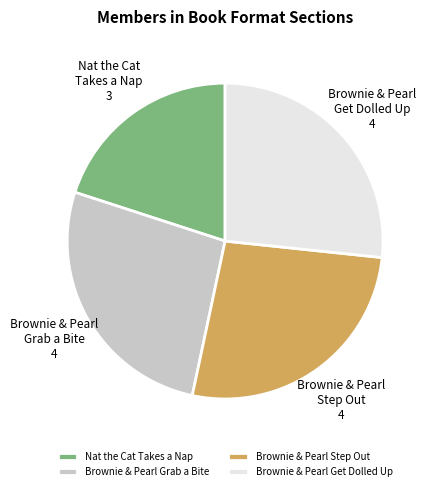

Does Brownie & Pearl Get Dolled Up account for over 50% of the chart?

No